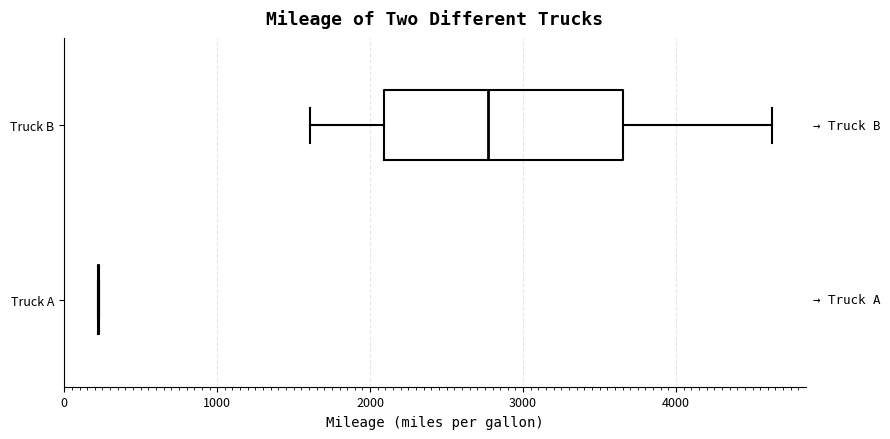

Reading bottom to top, transcribe this box plot: for each box, give where its median line is, the range the box spans, and where its two whiskers end, as read against the x-axis. The values are not printed on the chart, so give them approximately, as read against the axis.

Truck A: box collapsed to a line at 200, whiskers 200 to 200
Truck B: median 2800, box 2100 to 3700, whiskers 1600 to 4600